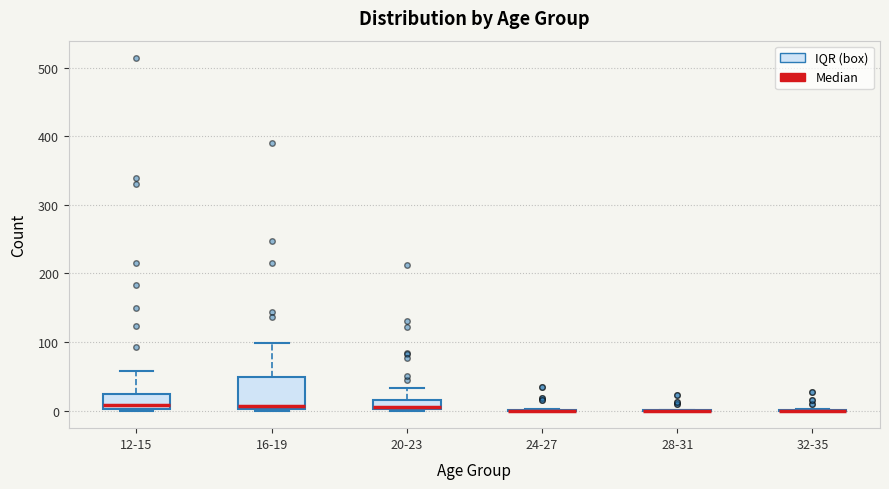

Where does the upper whisker of the box for 12-15 end on the y-axis? The values are not printed on the chart, so give them approximately, as read against the axis.

60